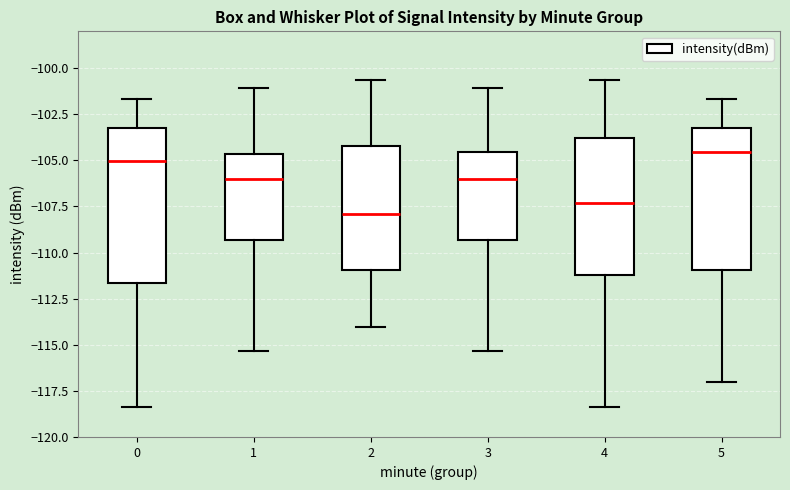

Where does the median line of the box at x = 3 sit on the y-axis? The values are not printed on the chart, so give them approximately, as read against the axis.

-106.0